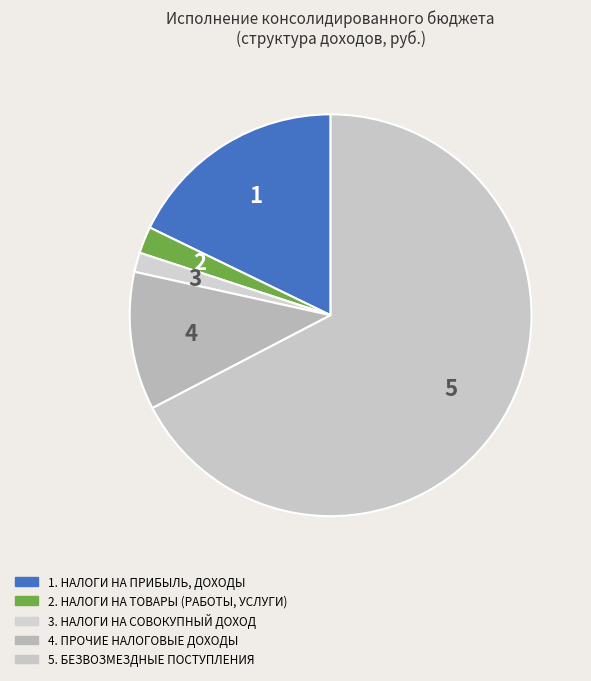

How many segments does this pie chart have?

5